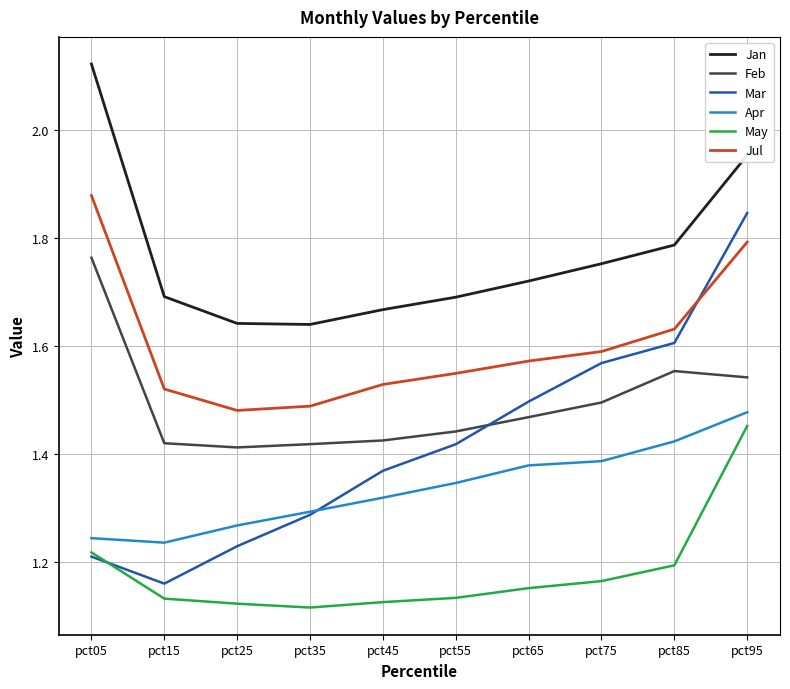

Which series has the widest spread of values?

Mar